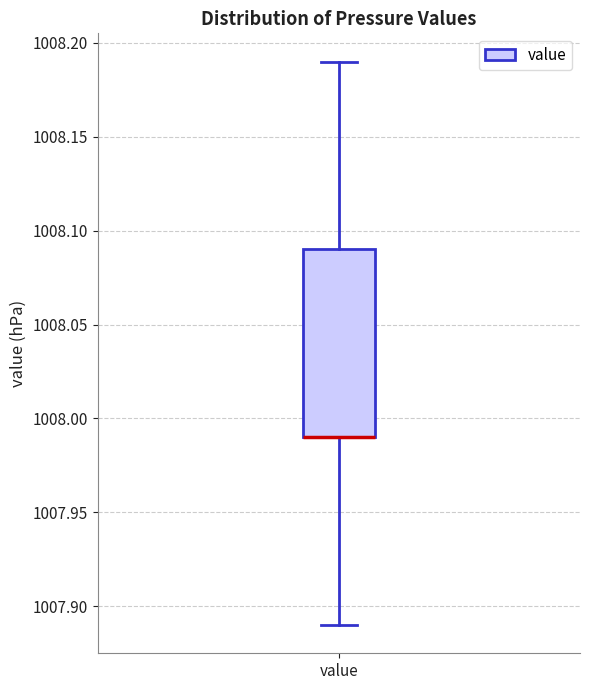

Read this box plot against the y-axis: the position of the median line, the range covered by the box, and the ends of both whiskers. The values are not printed on the chart, so give them approximately, as read against the axis.

median 1007.99 (drawn on the box's lower edge), box 1007.99 to 1008.09, whiskers 1007.89 to 1008.19